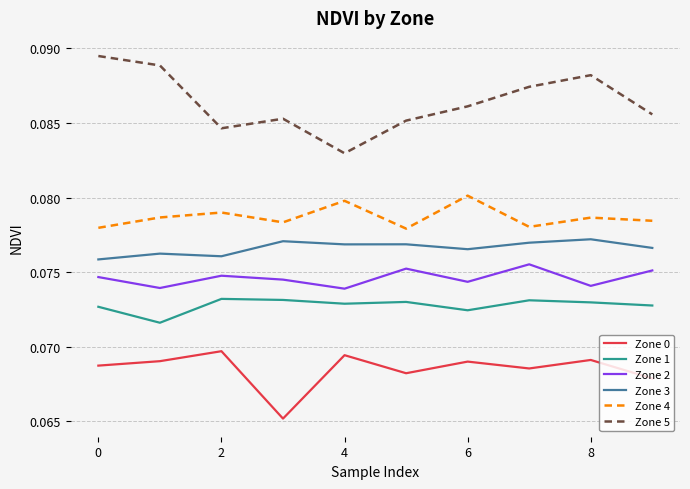

Which series has the widest spread of values?

Zone 5